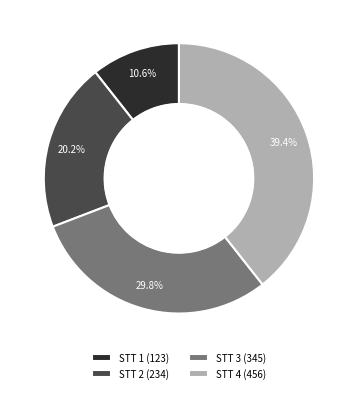

Does STT 2 account for over 50% of the chart?

No